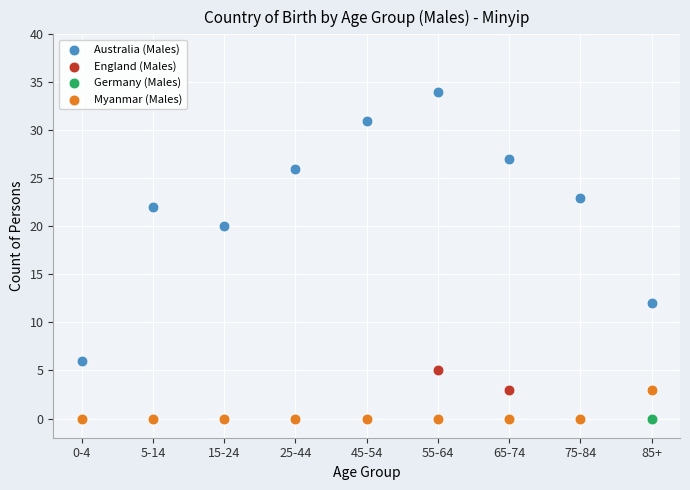

Across all series, what Y value is closest to 17?

20